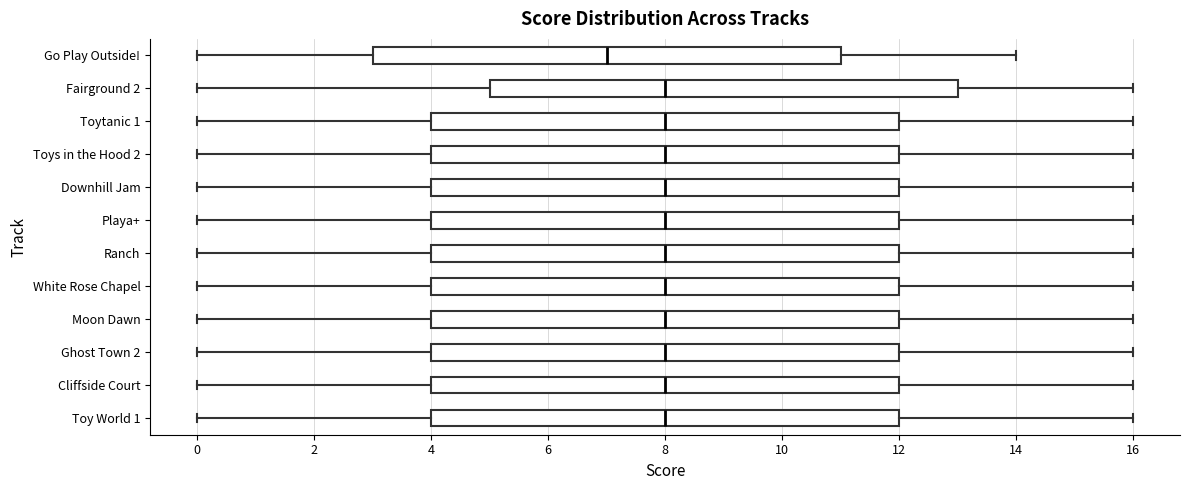

Reading bottom to top, read every box against the x-axis: the position of its median line, the range the box covers, and the ends of its whiskers. The values are not printed on the chart, so give them approximately, as read against the axis.

Toy World 1: median 8, box 4 to 12, whiskers 0 to 16
Cliffside Court: median 8, box 4 to 12, whiskers 0 to 16
Ghost Town 2: median 8, box 4 to 12, whiskers 0 to 16
Moon Dawn: median 8, box 4 to 12, whiskers 0 to 16
White Rose Chapel: median 8, box 4 to 12, whiskers 0 to 16
Ranch: median 8, box 4 to 12, whiskers 0 to 16
Playa+: median 8, box 4 to 12, whiskers 0 to 16
Downhill Jam: median 8, box 4 to 12, whiskers 0 to 16
Toys in the Hood 2: median 8, box 4 to 12, whiskers 0 to 16
Toytanic 1: median 8, box 4 to 12, whiskers 0 to 16
Fairground 2: median 8, box 5 to 13, whiskers 0 to 16
Go Play Outside!: median 7, box 3 to 11, whiskers 0 to 14